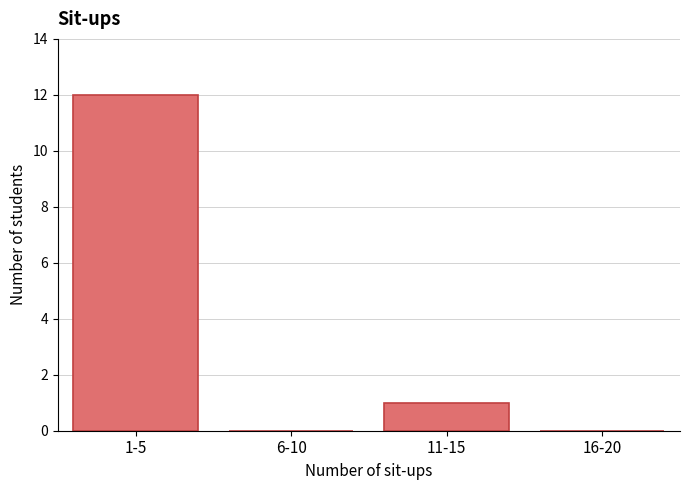

Reading right to left, extract all data points from this chart.

16-20=0	11-15=1	6-10=0	1-5=12